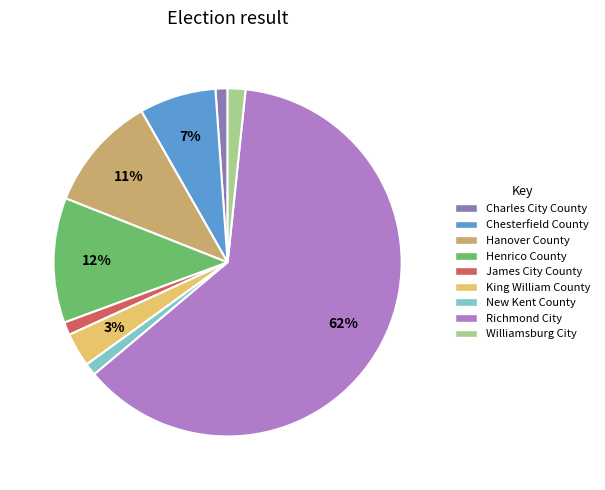

Which has a higher value, Charles City County or Henrico County?

Henrico County